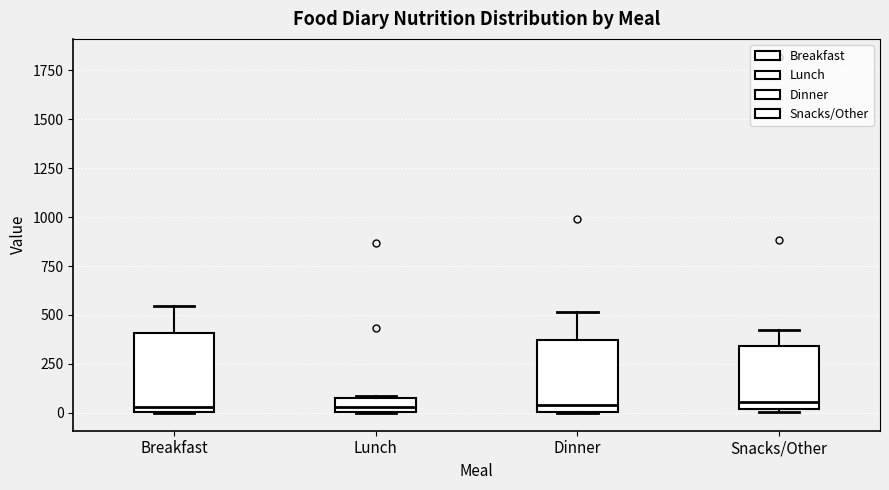

Where does the upper whisker of the box for Dinner end on the y-axis? The values are not printed on the chart, so give them approximately, as read against the axis.

500